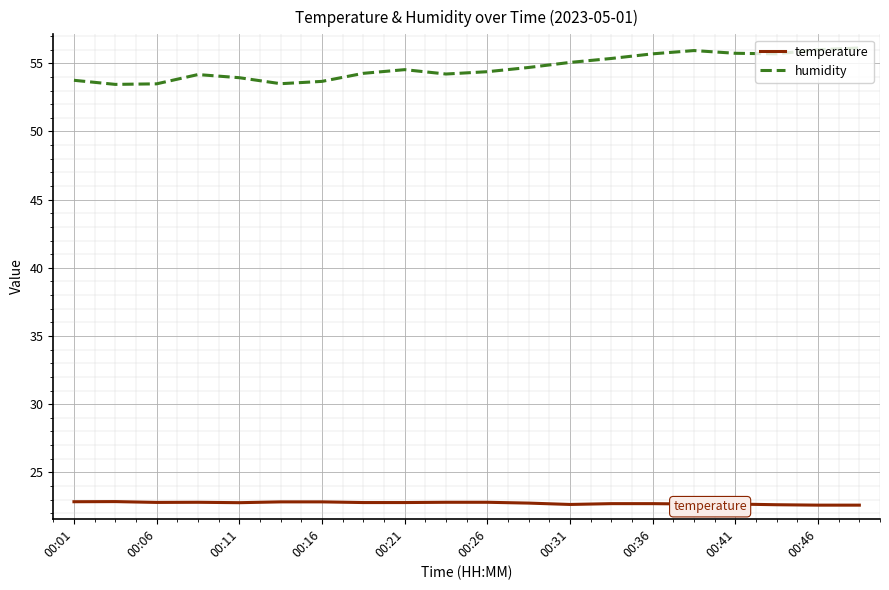

How many lines are shown in the chart?

2